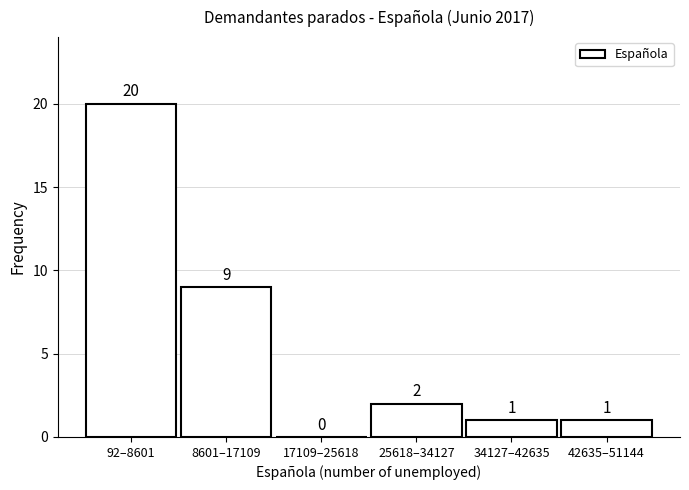

Reading left to right, list all the values displayed in this chart.

92–8601=20	8601–17109=9	17109–25618=0	25618–34127=2	34127–42635=1	42635–51144=1